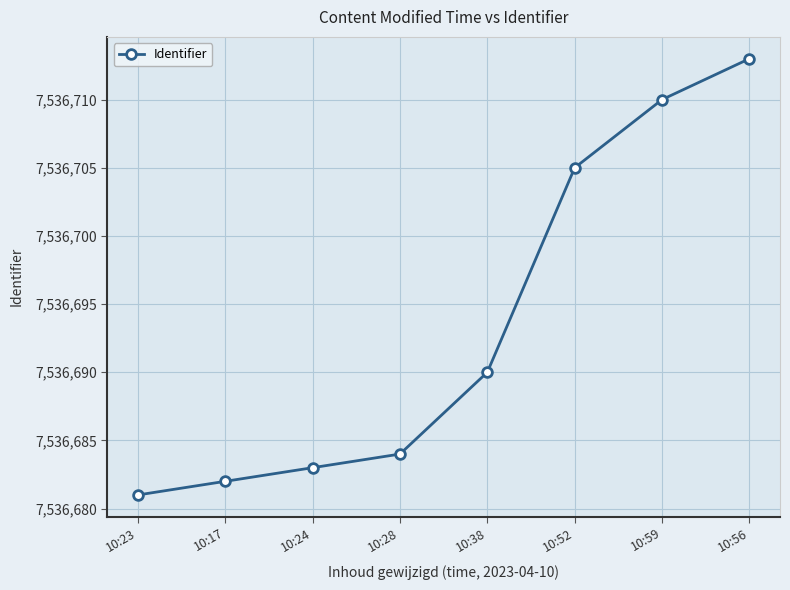

Does the chart display data point markers on the line(s)?

Yes